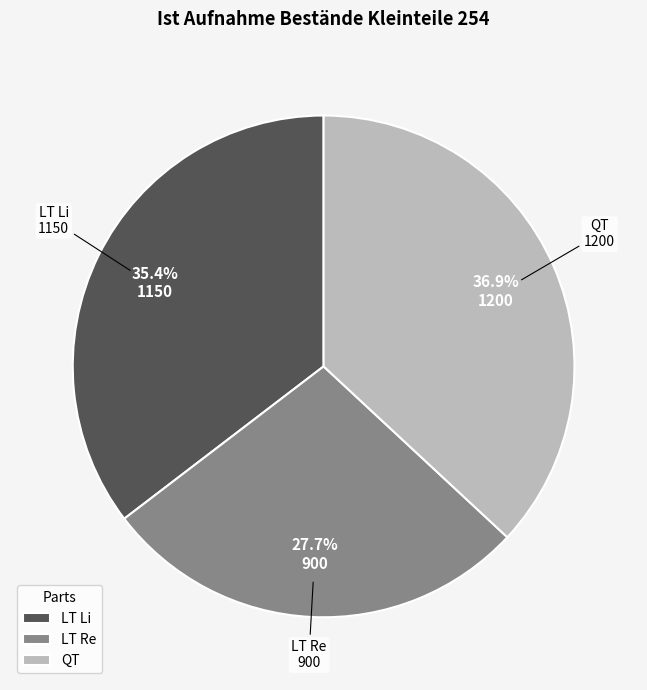

What percentage do LT Re and QT together represent?

64.6%